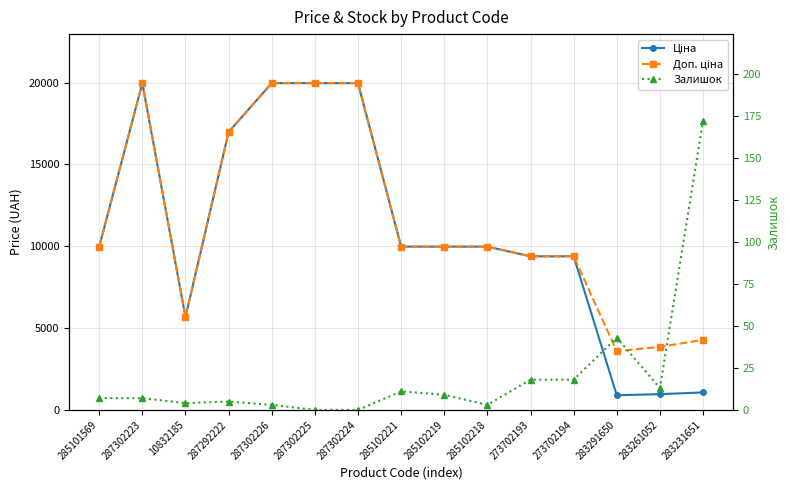

Where is the first local minimum for Доп. ціна?

10832185